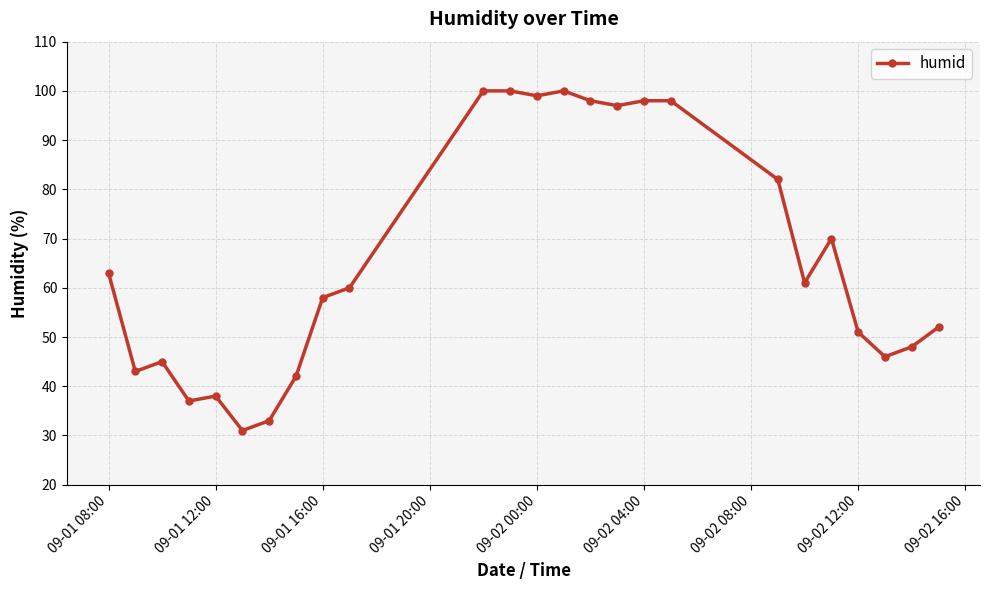

What is the average value?

66